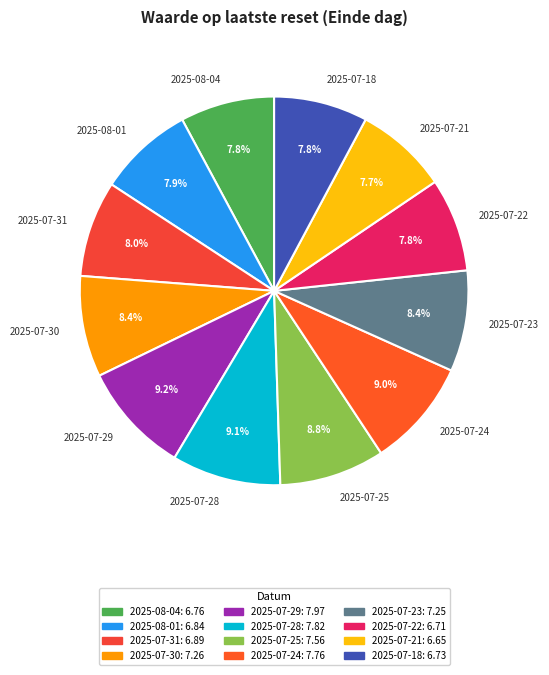

To the nearest percent, what is the difference between the 2025-07-28 and 2025-07-21 slice percentages?

1%